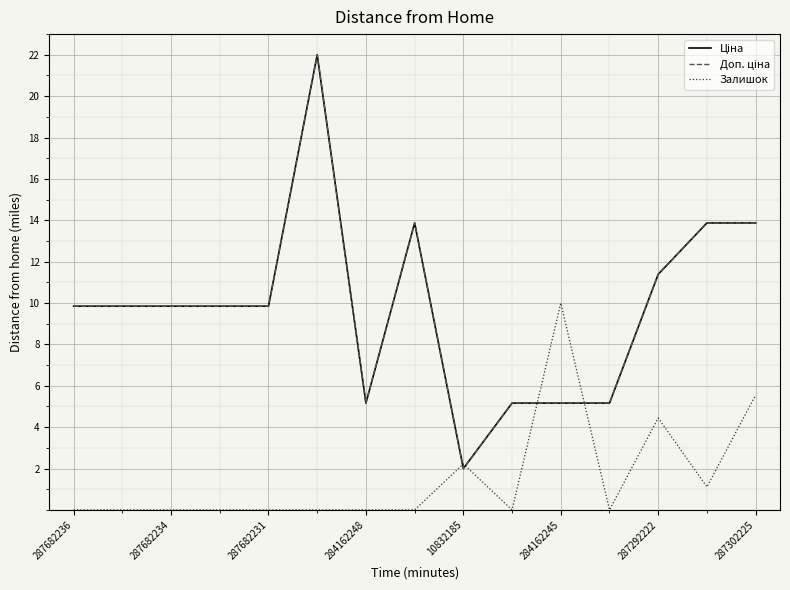

Reading left to right, transcribe all the data shown in this chart.

Ціна: 9.8	9.8	9.8	9.8	9.8	22.0	5.2	13.9	2.0	5.2	5.2	5.2	11.4	13.9	13.9
Доп. ціна: 9.8	9.8	9.8	9.8	9.8	22.0	5.2	13.9	2.0	5.2	5.2	5.2	11.4	13.9	13.9
Залишок: 0.0	0.0	0.0	0.0	0.0	0.0	0.0	0.0	2.2	0.0	10.0	0.0	4.4	1.1	5.6